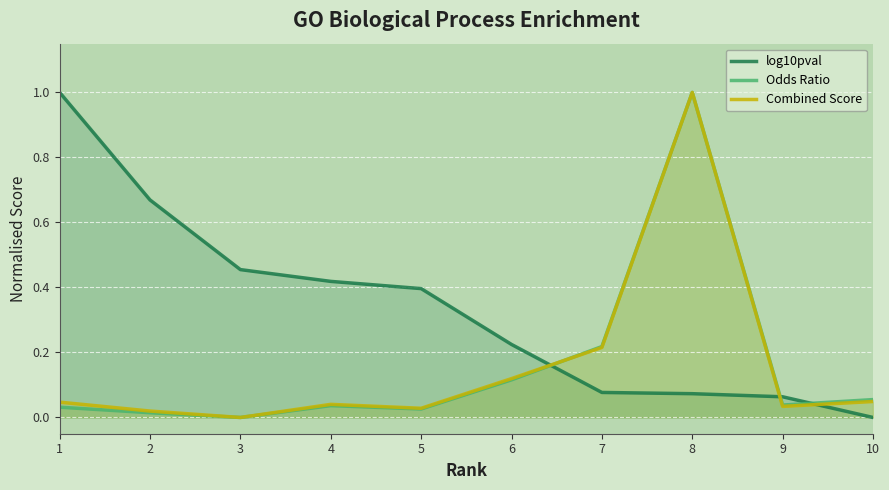

True or false: log10pval and Combined Score cross at least once.

True